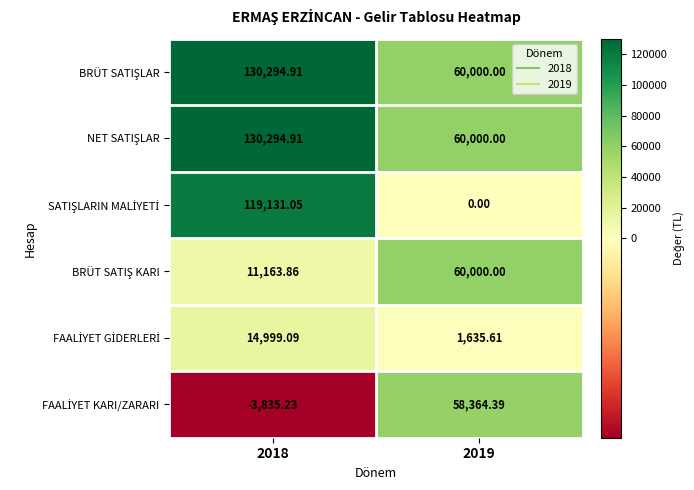

Count the number of categories in the chart.

2